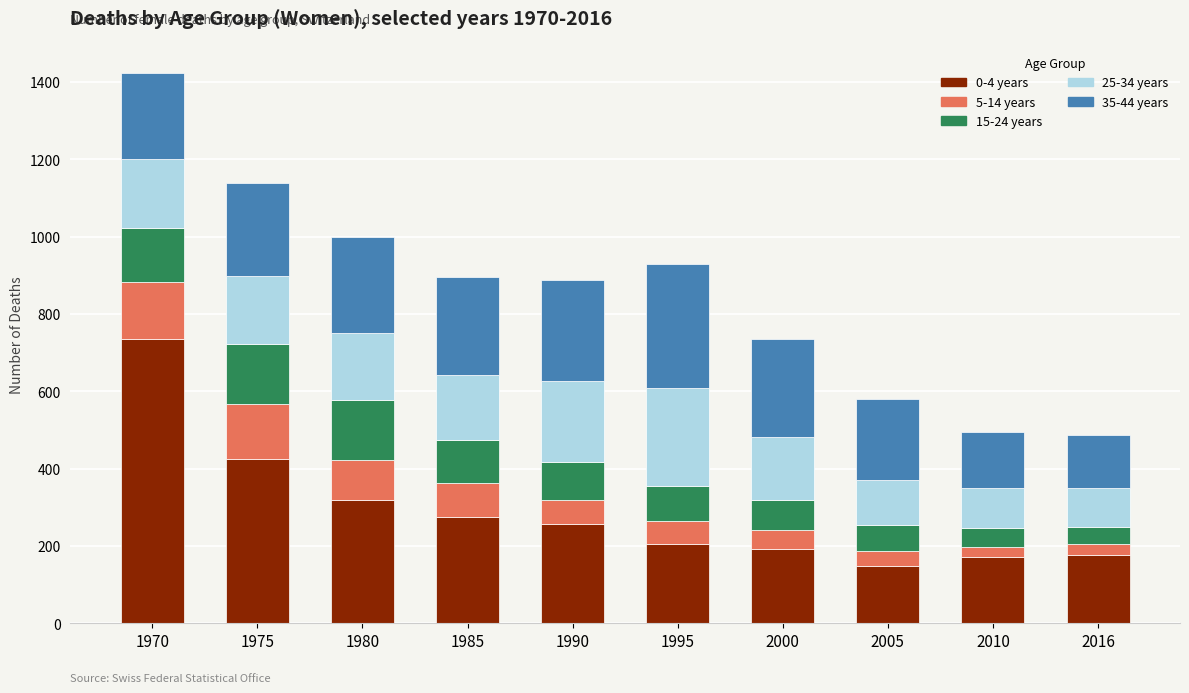

Does the chart contain stacked bars?

Yes